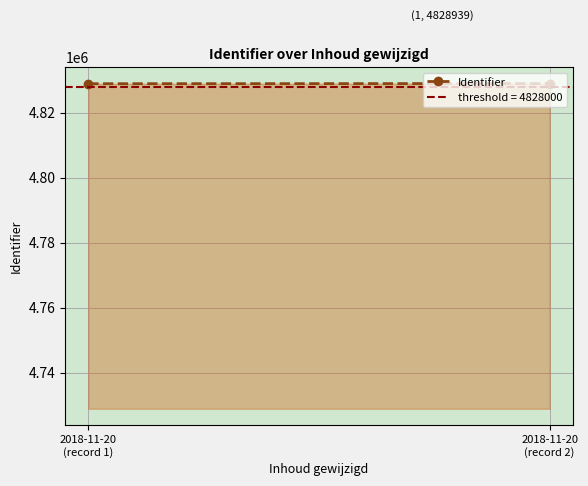

The value at 2018-11-20
(record 2) is 2713395. True or false?

False